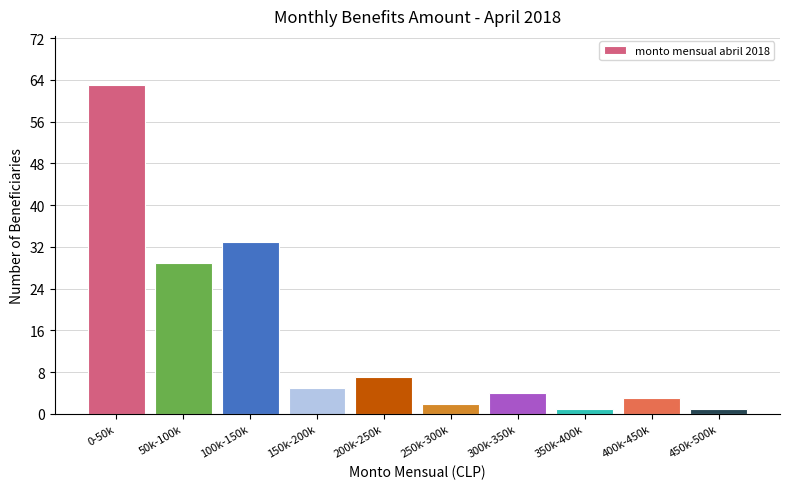

Reading left to right, transcribe all the data shown in this chart.

63	29	33	5	7	2	4	1	3	1